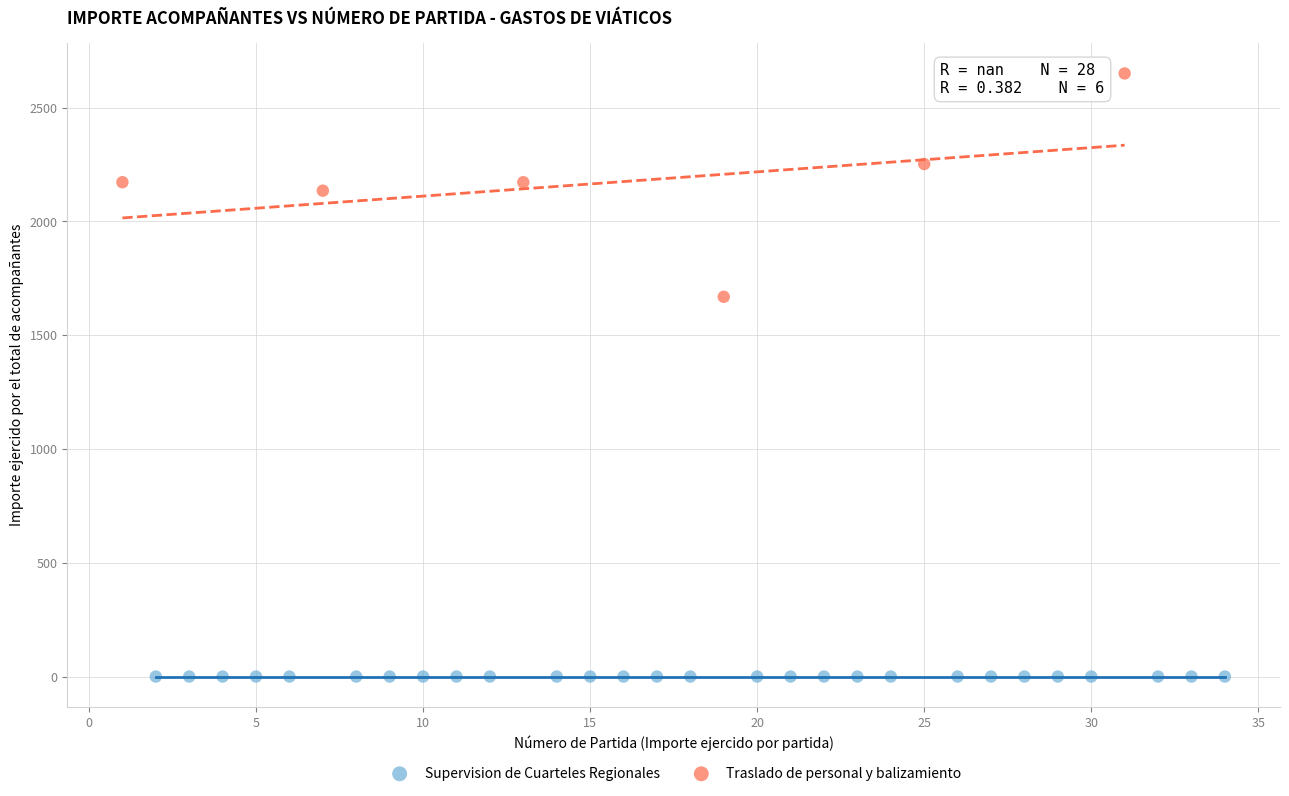

Which series contains the highest Y value?

Traslado de personal y balizamiento